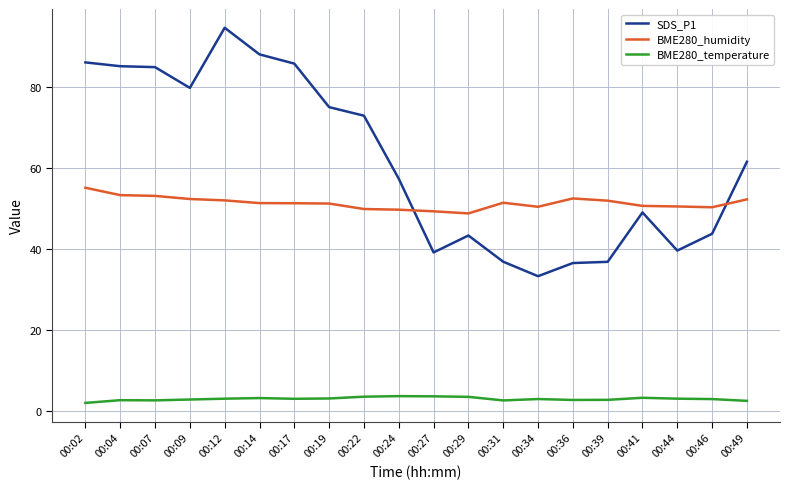

Rank the series by their maximum value, from lowest to highest.

BME280_temperature, BME280_humidity, SDS_P1